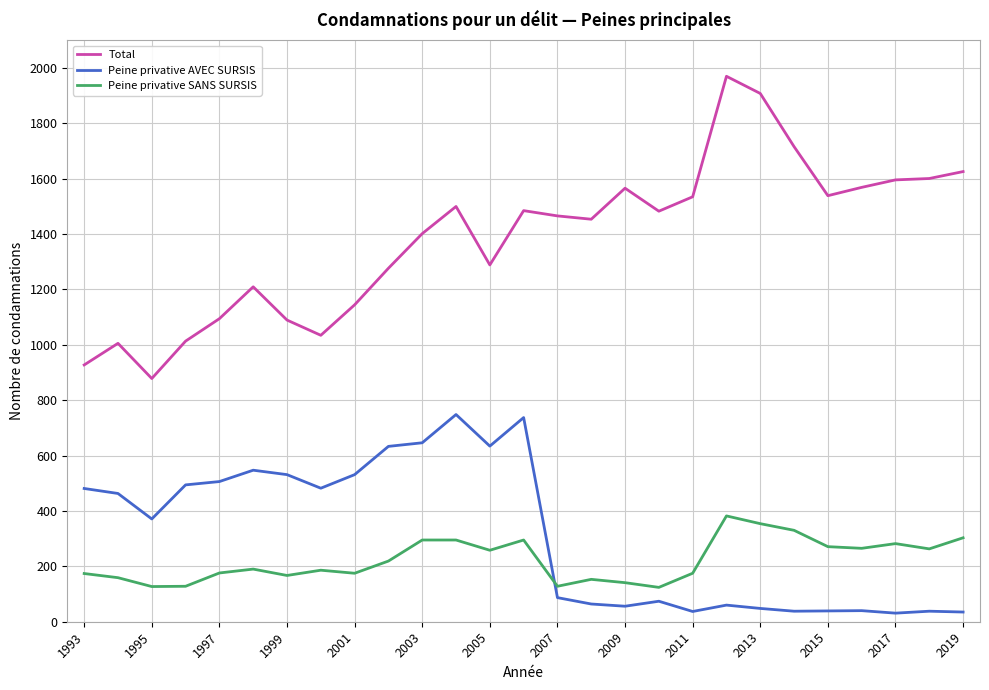

True or false: Peine privative AVEC SURSIS and Total intersect in this chart.

False